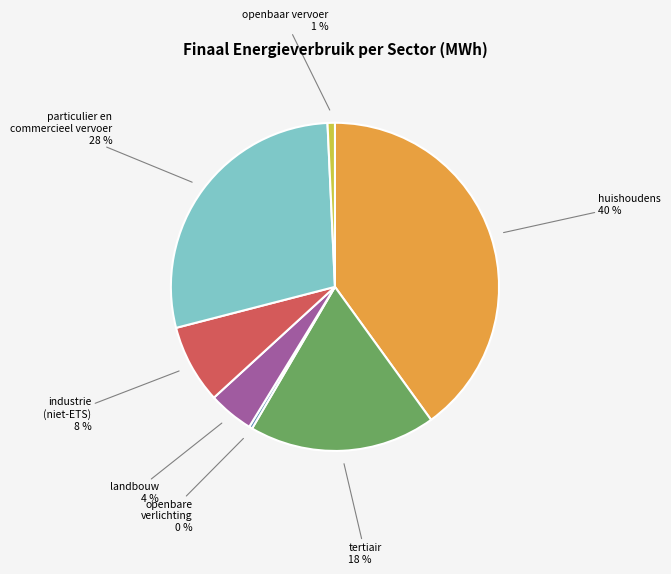

Is the sum of huishoudens and tertiair greater than half?

Yes